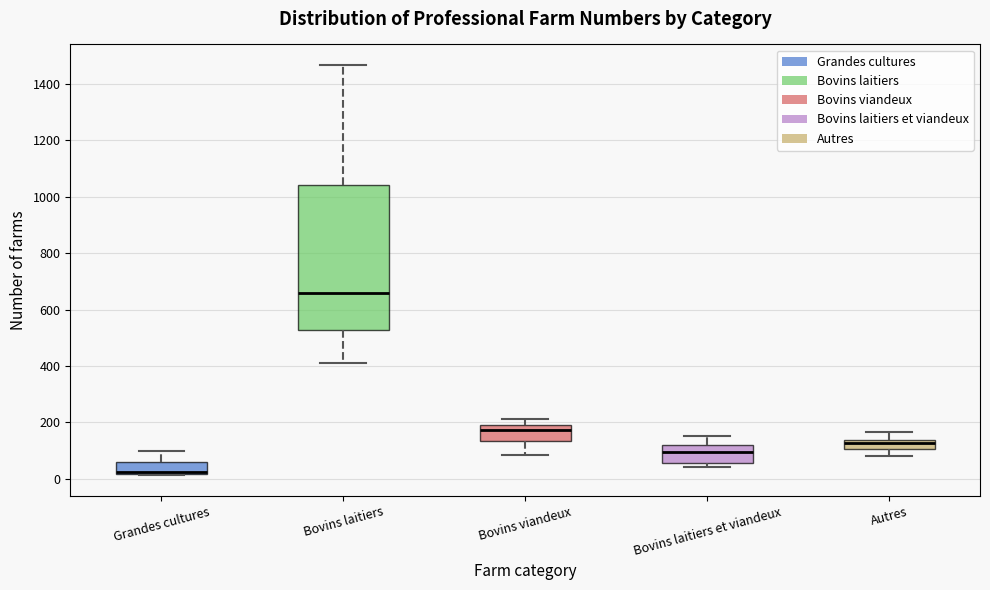

Where is the lower edge of the box for Grandes cultures on the y-axis? The values are not printed on the chart, so give them approximately, as read against the axis.

20